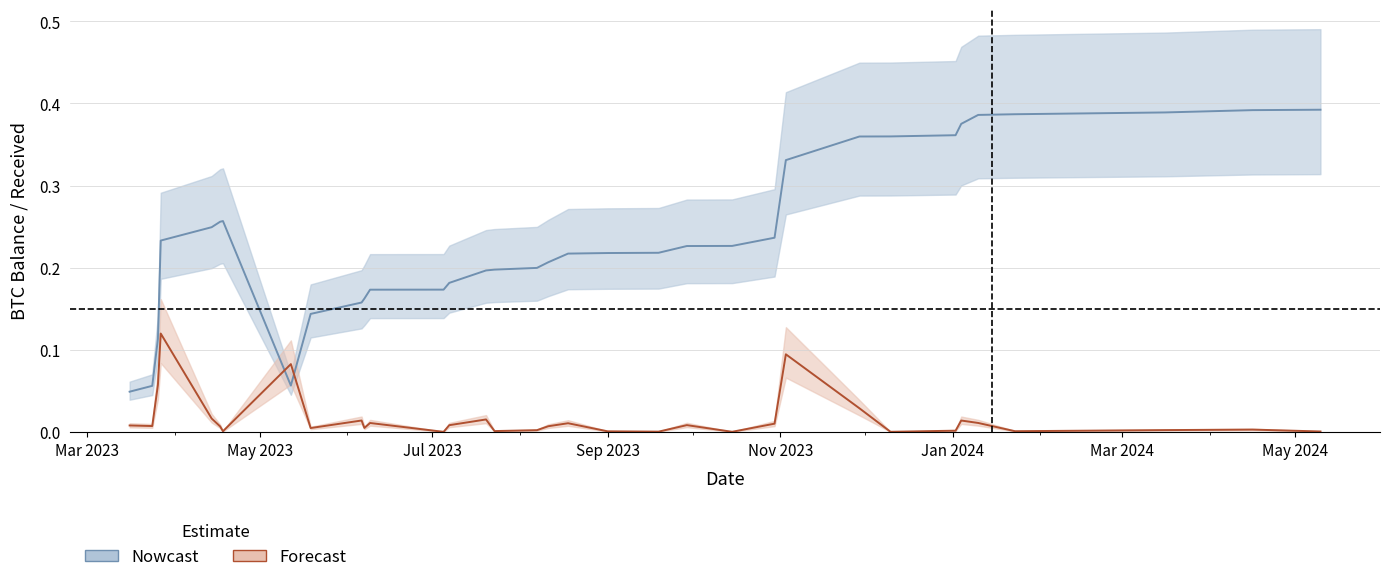

Which series has the largest range (max minus min)?

Nowcast